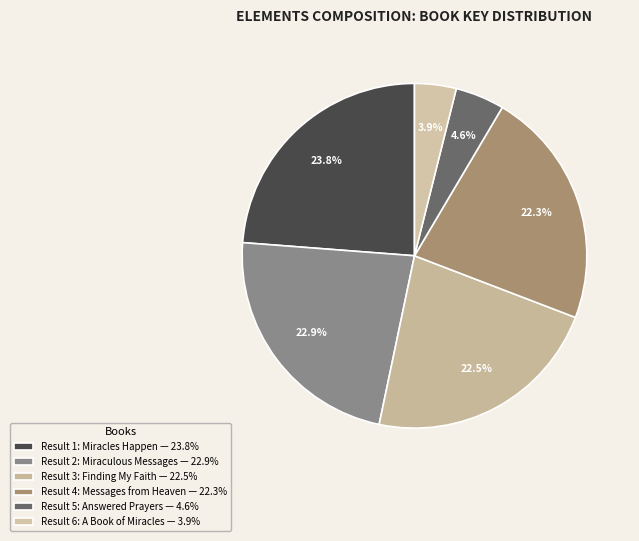

How many slices are in this pie chart?

6